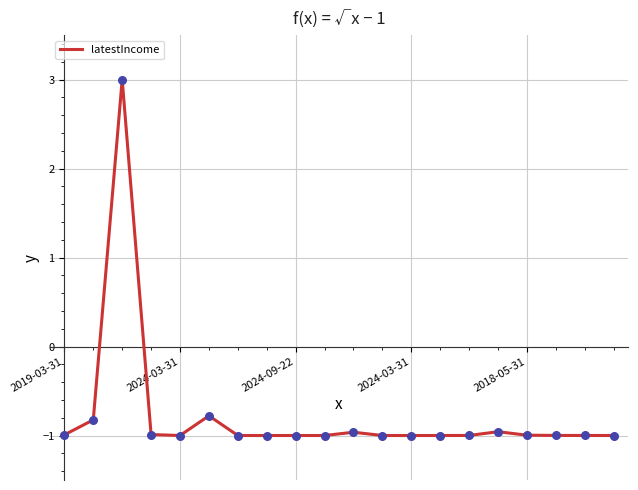

What is the smallest value displayed?

-1.0